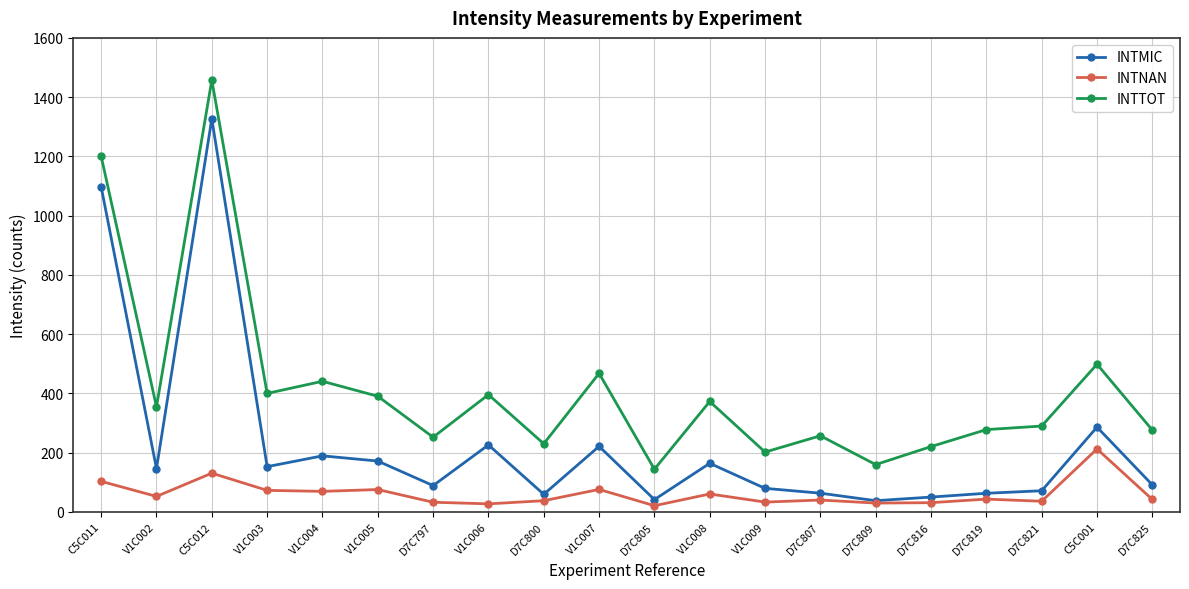

Between D7C800 and D7C819, which series saw the biggest shift?

INTTOT